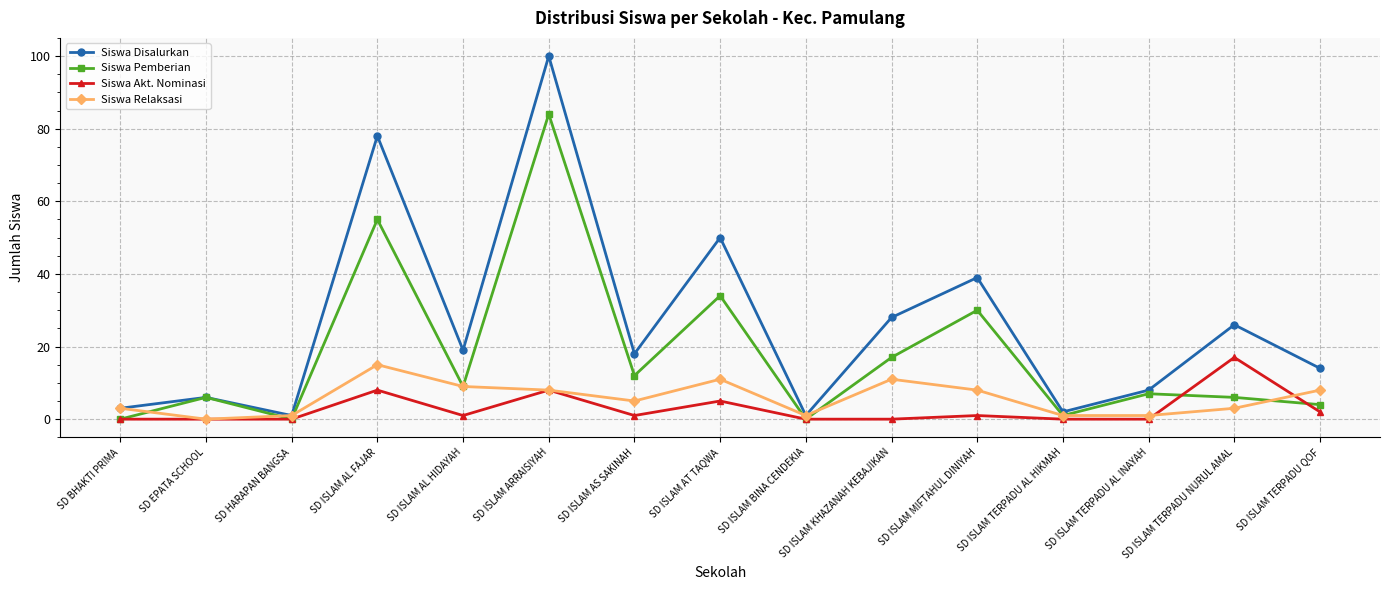

What is the maximum value shown in the chart?

100